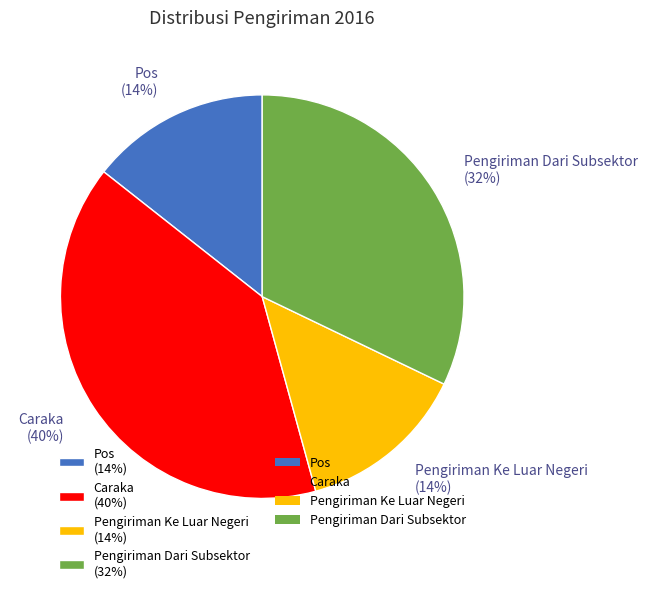

To the nearest percent, what is the average slice percentage?

25%